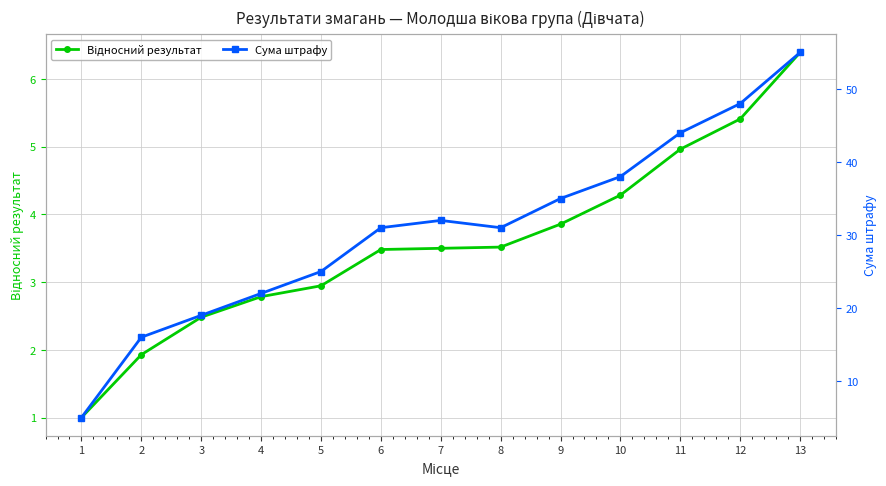

Rank the categories by Відносний результат value from lowest to highest.

1, 2, 3, 4, 5, 6, 7, 8, 9, 10, 11, 12, 13